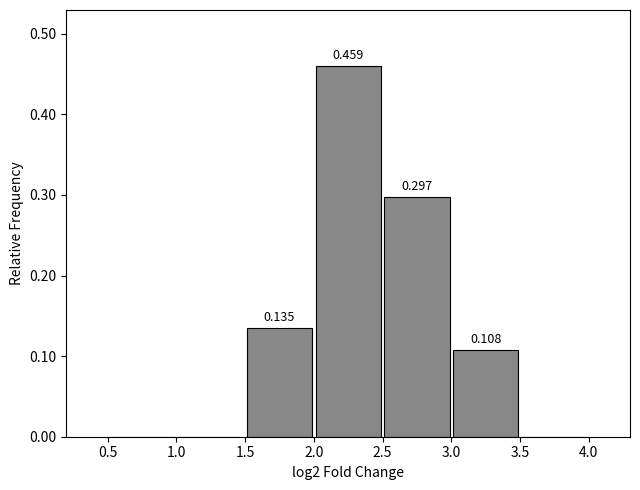

Over which range of the x-axis is the bar tallest?

2.0 to 2.5